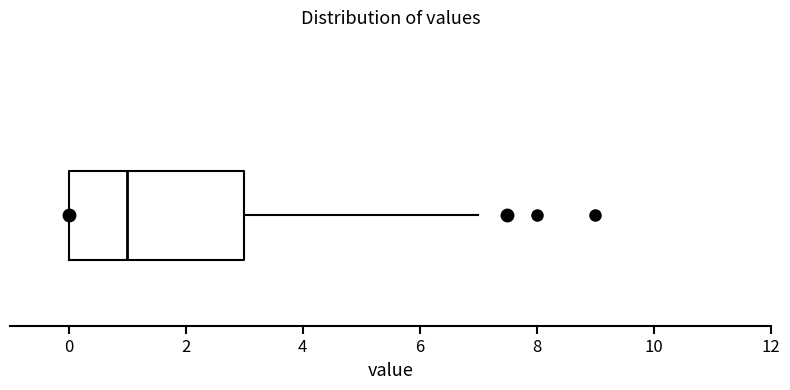

Read this box plot against the x-axis: the position of the median line, the range covered by the box, and the ends of both whiskers. The values are not printed on the chart, so give them approximately, as read against the axis.

median 1, box 0 to 3, whiskers 0 to 7